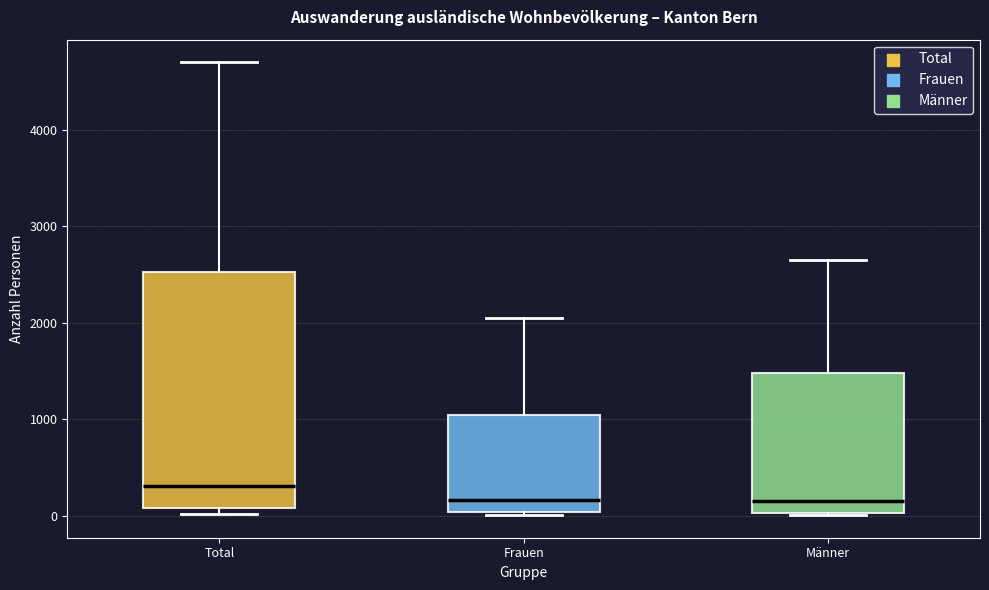

Reading left to right, transcribe this box plot: for each box, give where its median line is, the range the box spans, and where its two whiskers end, as read against the y-axis. The values are not printed on the chart, so give them approximately, as read against the axis.

Total: median 300, box 100 to 2500, whiskers 0 to 4700
Frauen: median 200, box 0 to 1000, whiskers 0 (just below the box's lower edge) to 2000
Männer: median 200, box 0 to 1500, whiskers 0 to 2700